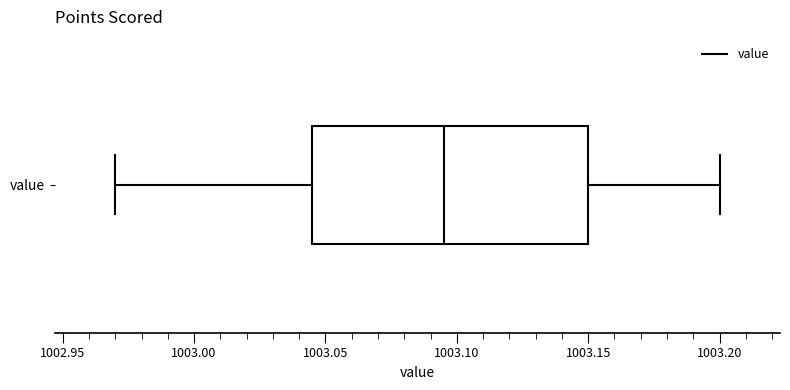

Where is the left edge of the box for value on the x-axis? The values are not printed on the chart, so give them approximately, as read against the axis.

1003.045